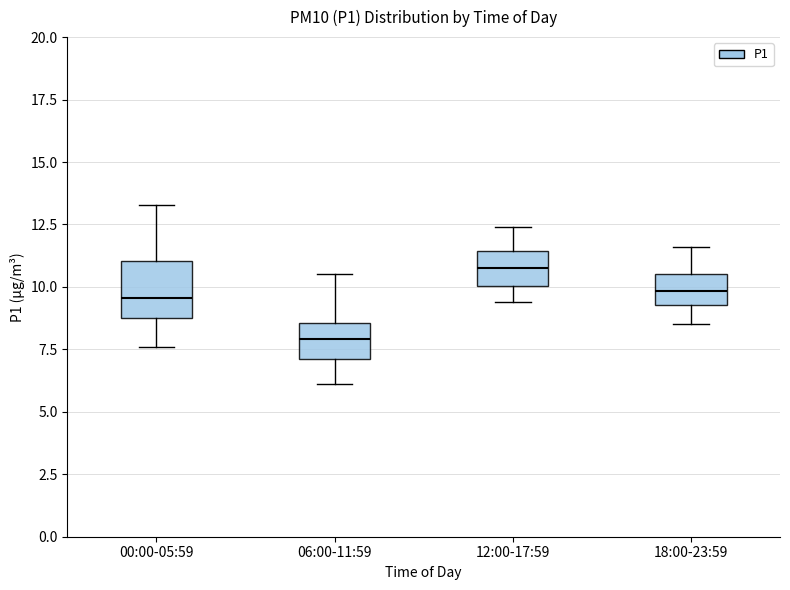

Which box's median line is the highest?

12:00-17:59